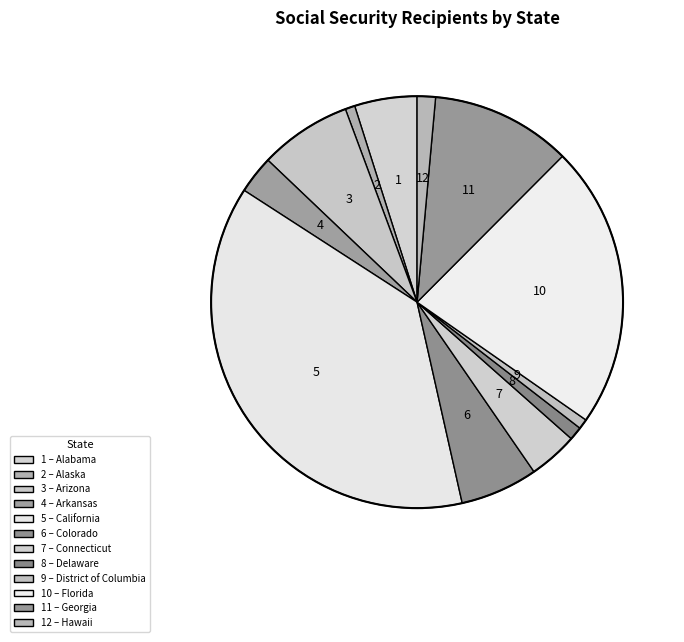

How many slices are in this pie chart?

12